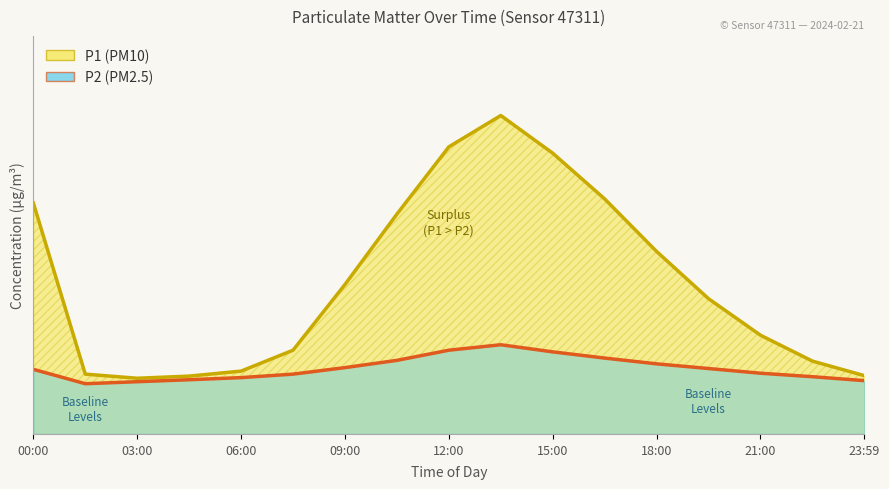

What is the difference between the second highest and minimum values in the P1 series?

152.8